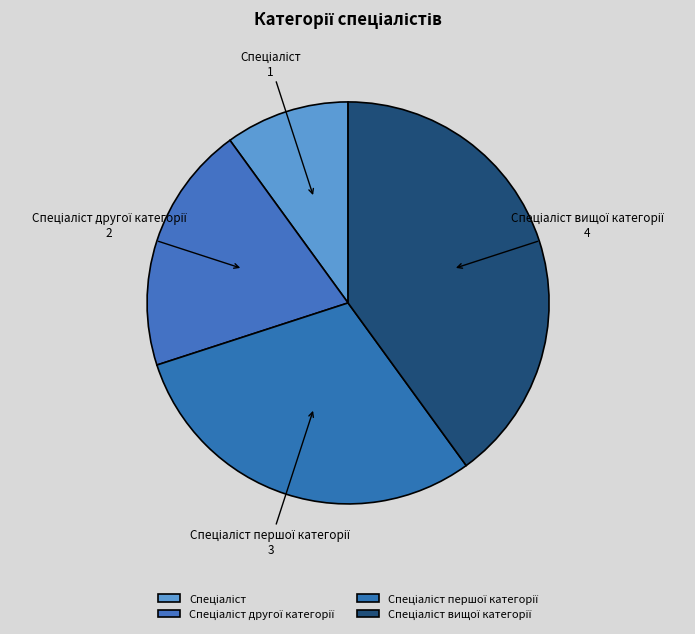

Is there any slice that represents more than half of the pie?

No